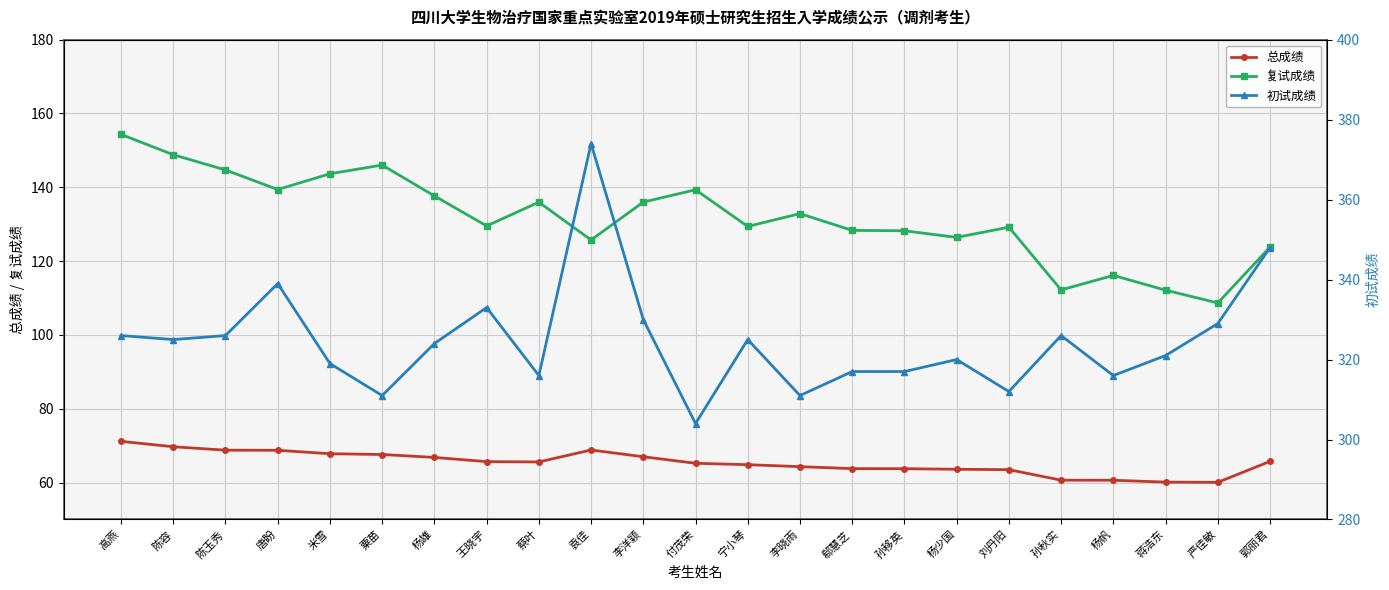

Reading left to right, what are all the values shown in this chart?

总成绩: 高燕=71.2	陈容=69.7	陈玉秀=68.8	唐盼=68.8	米雪=67.8	粟苗=67.6	杨雄=66.8	王晓宇=65.7	蔡叶=65.6	袁佳=68.8	李洋颖=67.0	付茂荣=65.2	宁小琴=64.8	李晓雨=64.3	郗慧芝=63.8	孙移英=63.8	杨少国=63.6	刘丹阳=63.5	孙秋实=60.6	杨帆=60.6	蒋浩东=60.1	严佳敏=60.1	郭丽君=65.8
复试成绩: 高燕=154.3	陈容=148.8	陈玉秀=144.7	唐盼=139.4	米雪=143.7	粟苗=146.0	杨雄=137.7	王晓宇=129.5	蔡叶=136.0	袁佳=125.7	李洋颖=136.0	付茂荣=139.3	宁小琴=129.4	李晓雨=132.9	郗慧芝=128.3	孙移英=128.2	杨少国=126.4	刘丹阳=129.2	孙秋实=112.2	杨帆=116.1	蒋浩东=112.1	严佳敏=108.7	郭丽君=123.8
初试成绩: 高燕=326.0	陈容=325.0	陈玉秀=326.0	唐盼=339.0	米雪=319.0	粟苗=311.0	杨雄=324.0	王晓宇=333.0	蔡叶=316.0	袁佳=374.0	李洋颖=330.0	付茂荣=304.0	宁小琴=325.0	李晓雨=311.0	郗慧芝=317.0	孙移英=317.0	杨少国=320.0	刘丹阳=312.0	孙秋实=326.0	杨帆=316.0	蒋浩东=321.0	严佳敏=329.0	郭丽君=348.0